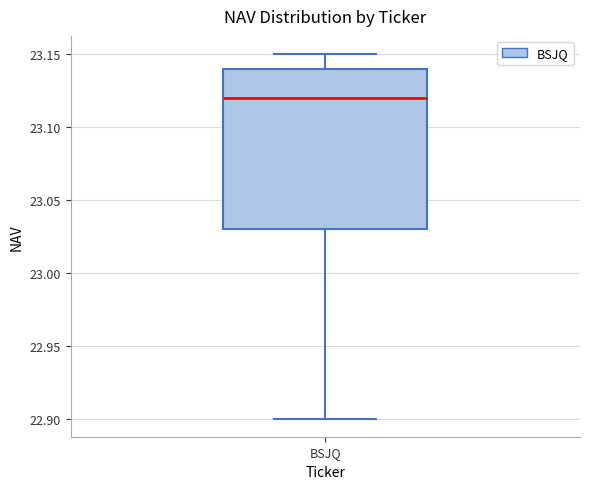

Transcribe this box plot: give where the median line is, the range the box spans, and where the two whiskers end, as read against the y-axis. The values are not printed on the chart, so give them approximately, as read against the axis.

median 23.12, box 23.03 to 23.14, whiskers 22.90 to 23.15